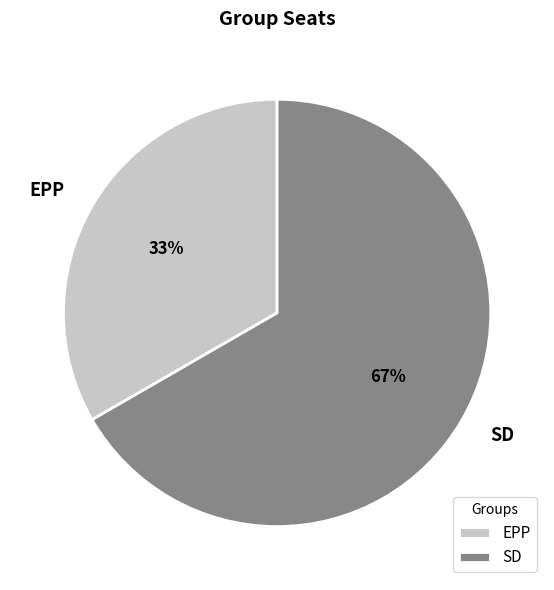

What percentage is the SD slice, to the nearest percent?

67%